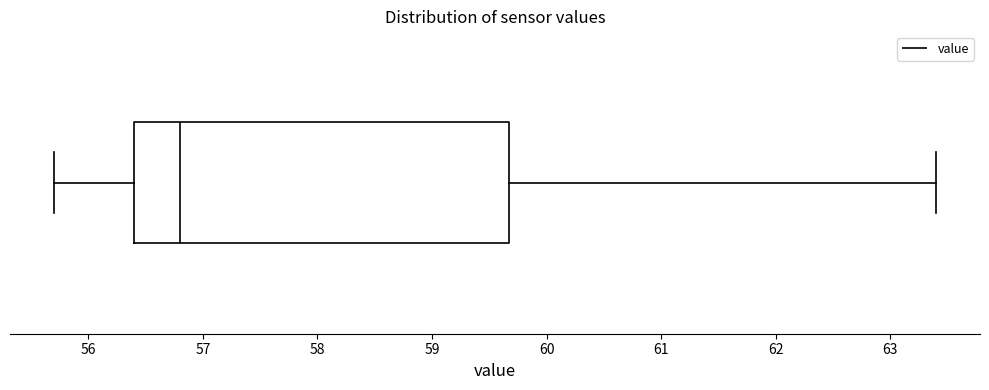

Transcribe this box plot: give where the median line is, the range the box spans, and where the two whiskers end, as read against the x-axis. The values are not printed on the chart, so give them approximately, as read against the axis.

median 56.8, box 56.4 to 59.7, whiskers 55.7 to 63.4